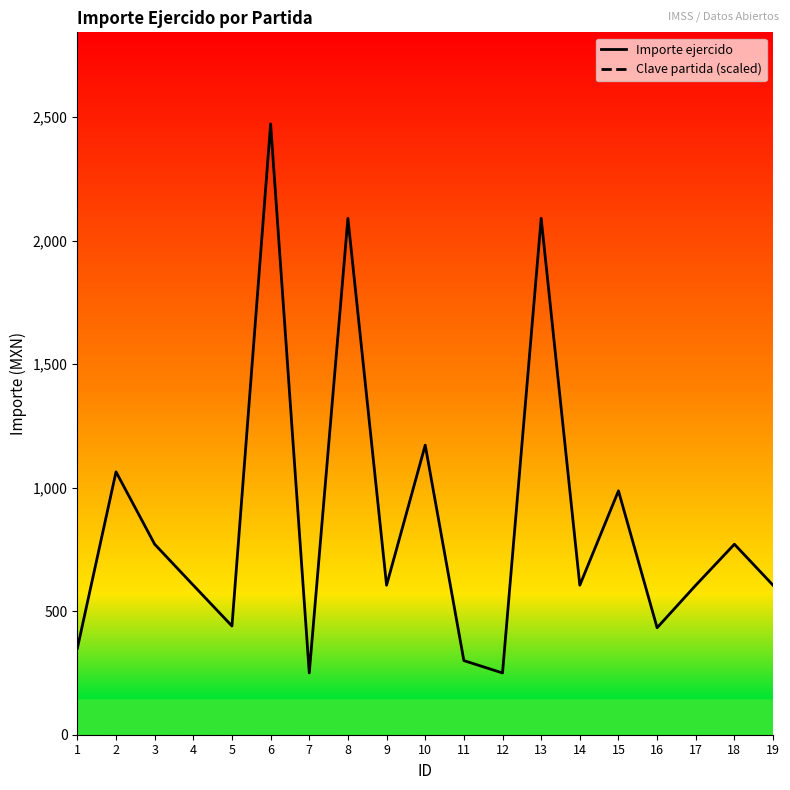

At which label is Importe ejercido closest to 1361?

10